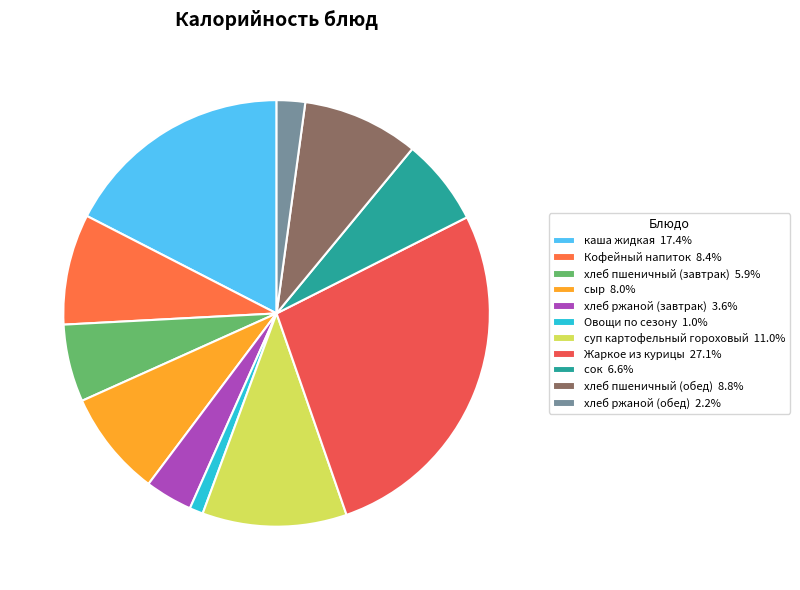

What percentage is NOT represented by хлеб ржаной (обед)?

97.8%